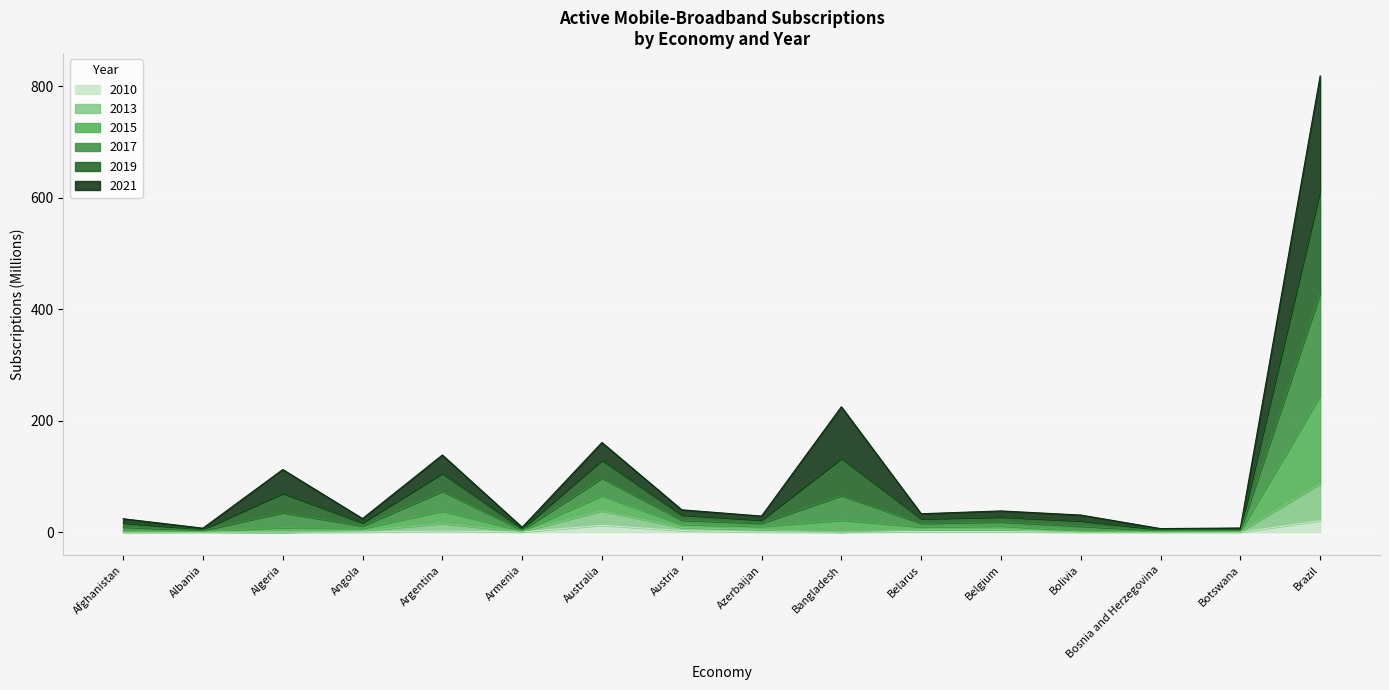

At which category is the sum across all series the highest?

Brazil